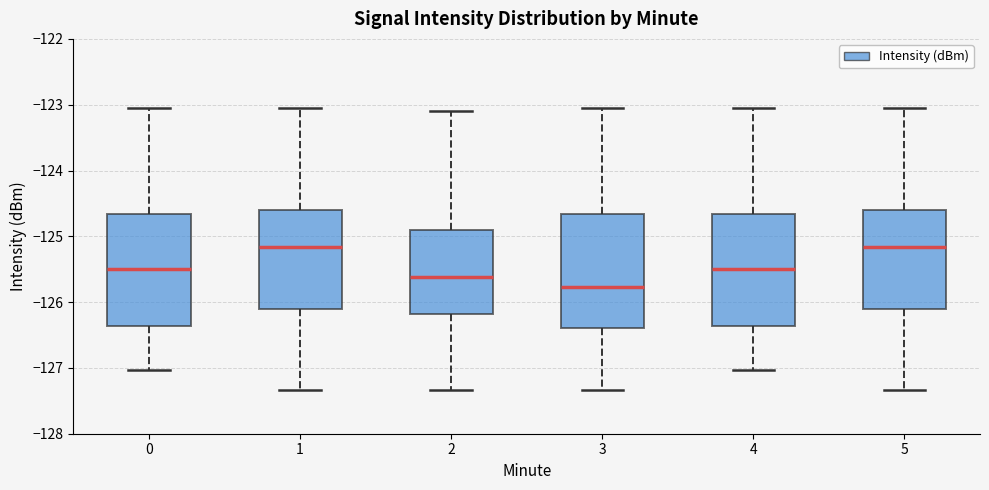

Reading left to right, transcribe this box plot: for each box, give where its median line is, the range the box spans, and where its two whiskers end, as read against the y-axis. The values are not printed on the chart, so give them approximately, as read against the axis.

0: median -125.5, box -126.4 to -124.7, whiskers -127.0 to -123.1
1: median -125.2, box -126.1 to -124.6, whiskers -127.3 to -123.1
2: median -125.6, box -126.2 to -124.9, whiskers -127.3 to -123.1
3: median -125.8, box -126.4 to -124.7, whiskers -127.3 to -123.1
4: median -125.5, box -126.4 to -124.7, whiskers -127.0 to -123.1
5: median -125.2, box -126.1 to -124.6, whiskers -127.3 to -123.1